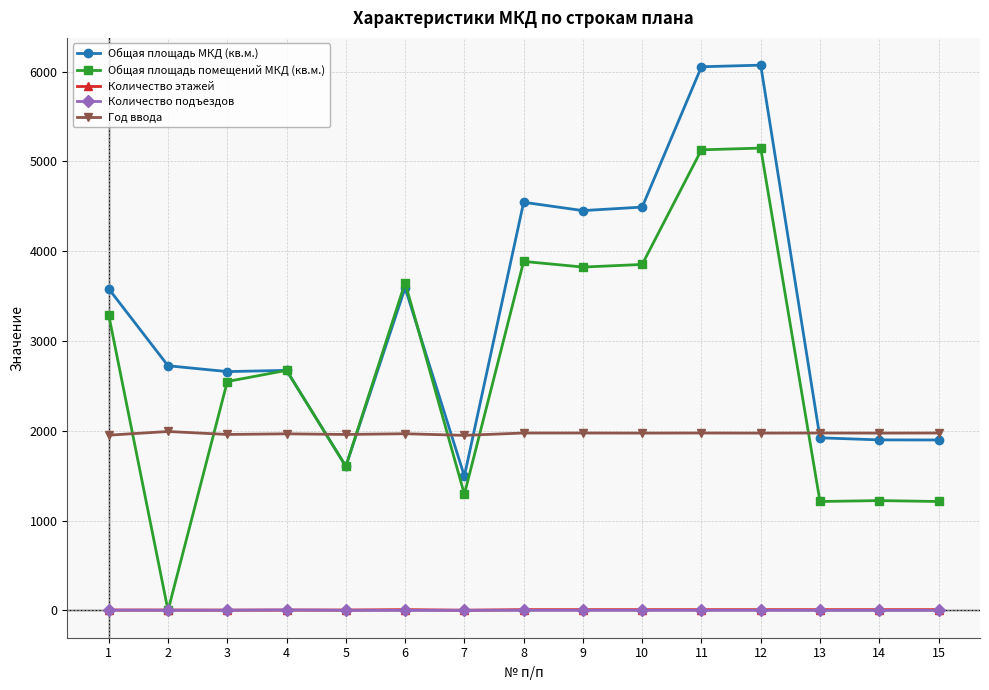

What is the sum of the Количество этажей values at 10 and 13?

18.0